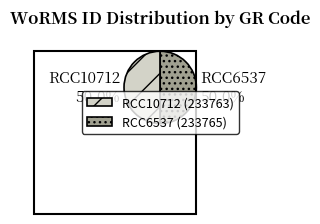

What portion of the pie excludes RCC10712?

50.0%